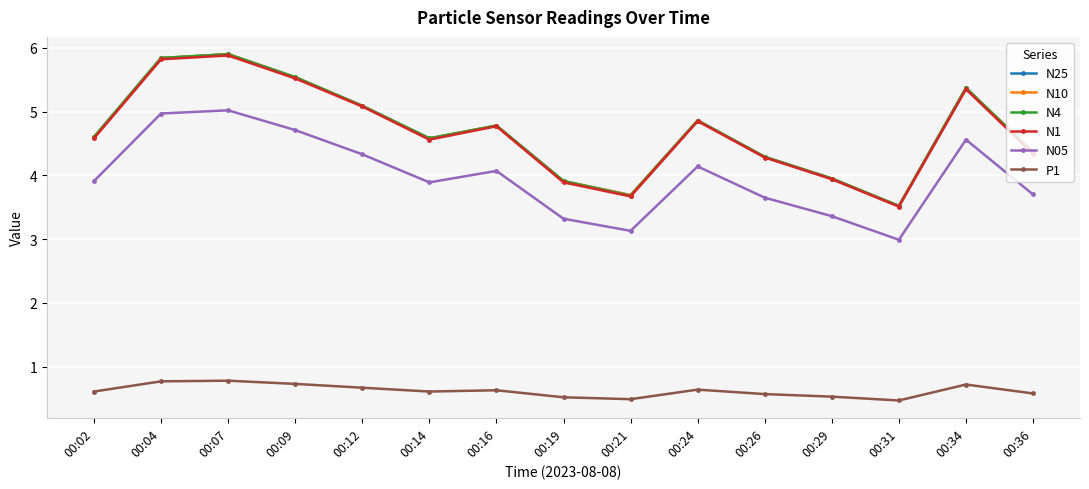

What is the difference between the maximum and minimum values in the N05 series?

2.0